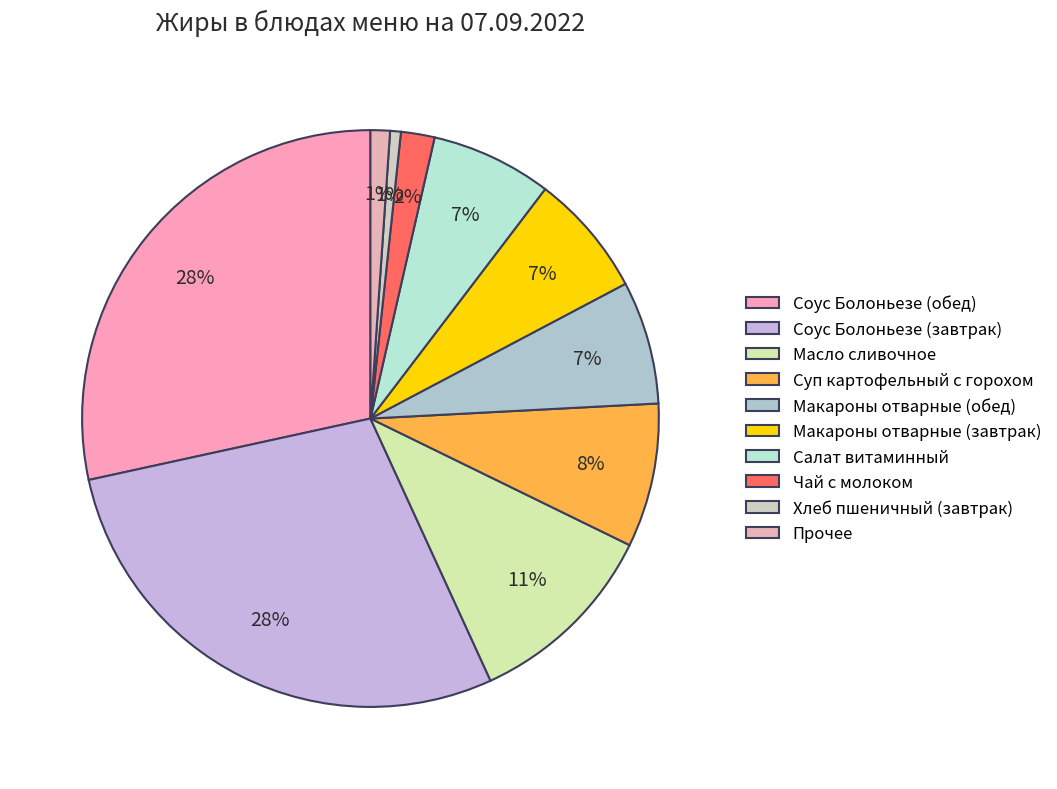

How many segments does this pie chart have?

10